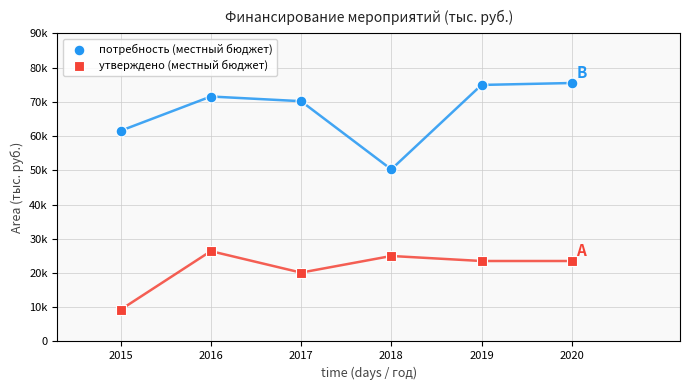

What are all the series names shown in the legend?

потребность (местный бюджет), утверждено (местный бюджет)